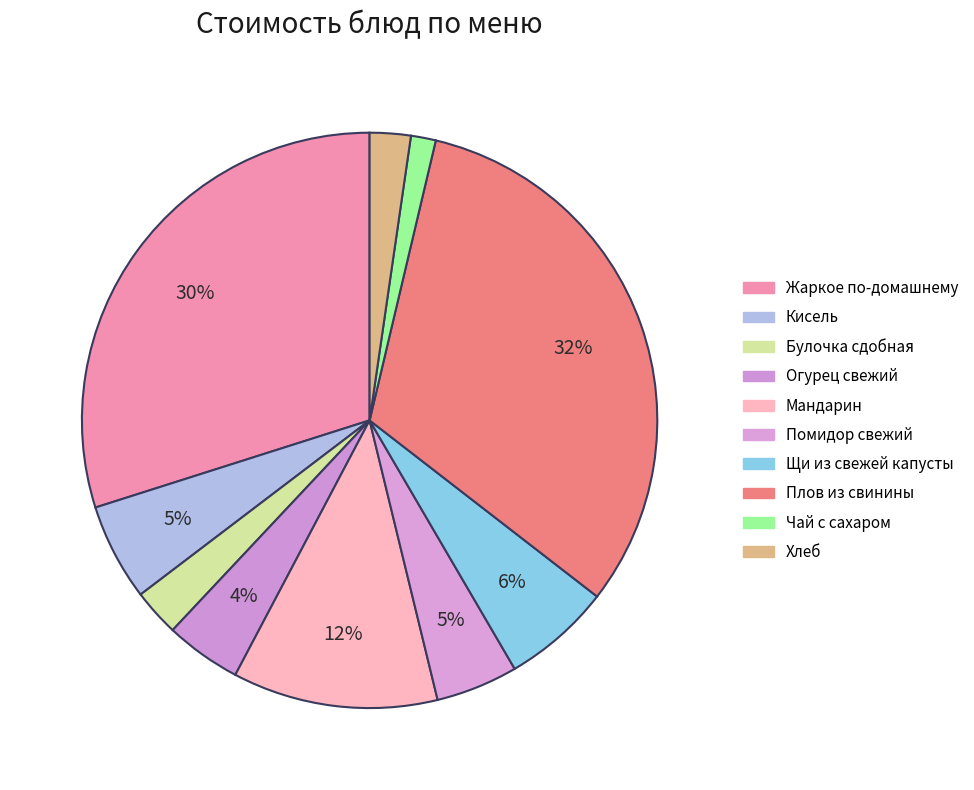

Between Мандарин and Хлеб, which is larger?

Мандарин